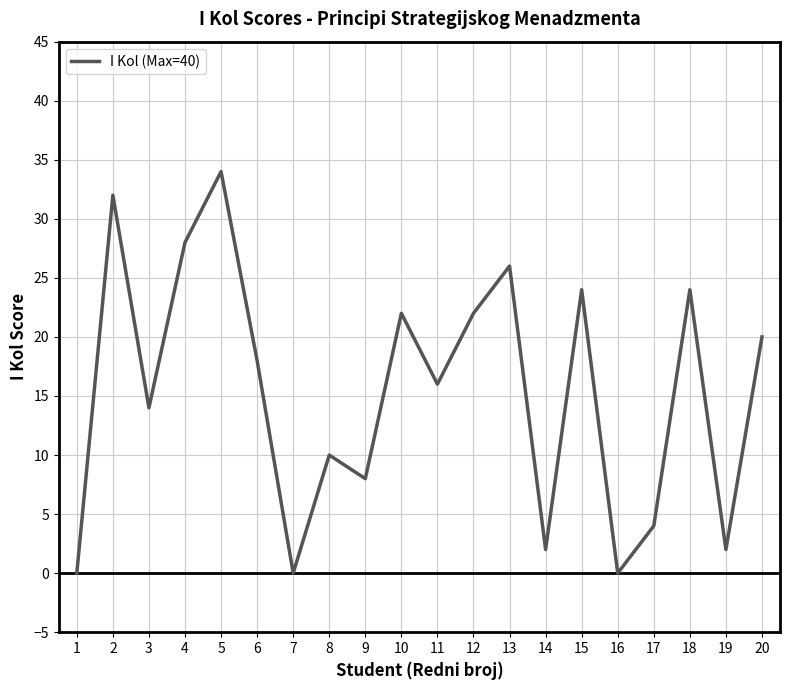

What is the ratio of the value at 2 to the value at 13?

1.2